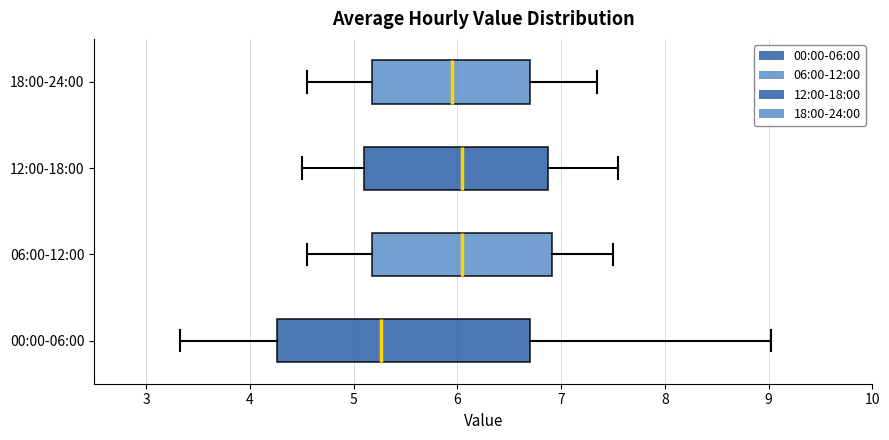

Reading bottom to top, read every box against the x-axis: the position of its median line, the range the box covers, and the ends of its whiskers. The values are not printed on the chart, so give them approximately, as read against the axis.

00:00-06:00: median 5.3, box 4.3 to 6.7, whiskers 3.3 to 9.0
06:00-12:00: median 6.1, box 5.2 to 6.9, whiskers 4.6 to 7.5
12:00-18:00: median 6.1, box 5.1 to 6.9, whiskers 4.5 to 7.6
18:00-24:00: median 6.0, box 5.2 to 6.7, whiskers 4.6 to 7.4